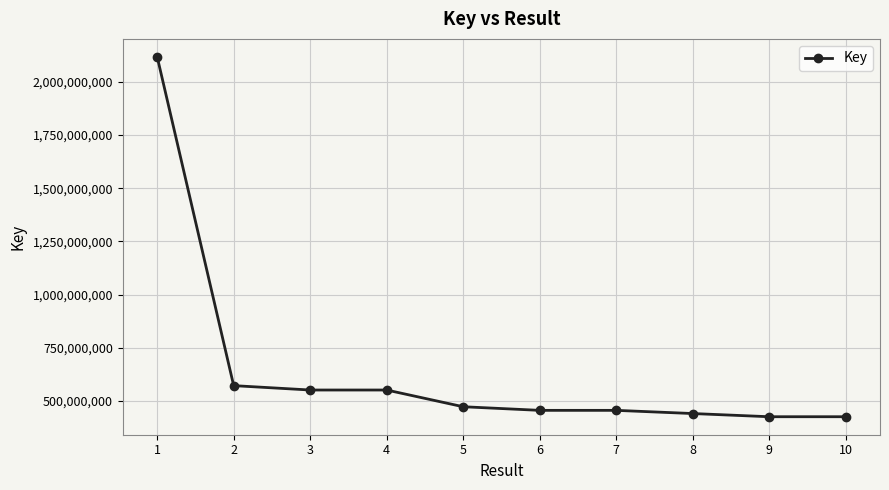

What is the difference between the second highest and second lowest values?

146091278